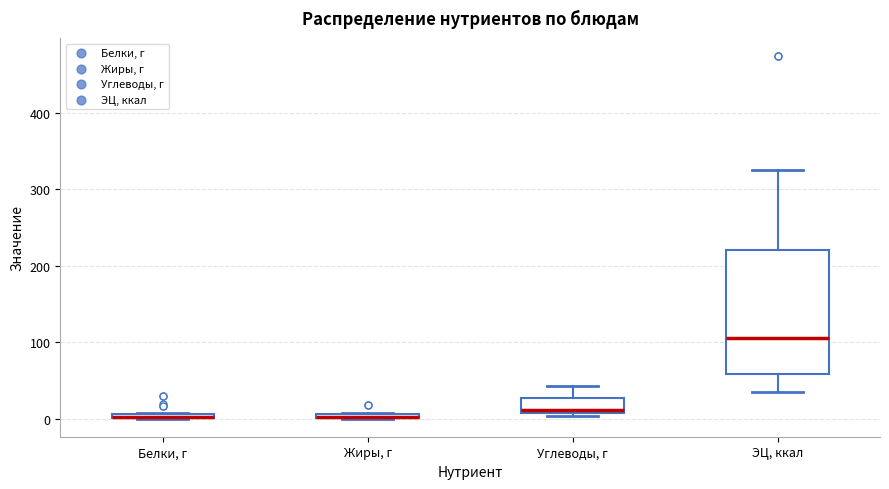

Where is the upper edge of the box for Углеводы, г on the y-axis? The values are not printed on the chart, so give them approximately, as read against the axis.

30